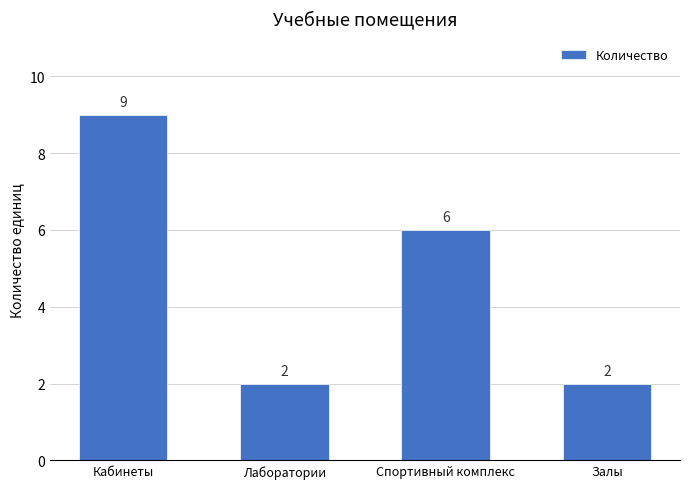

Which has a higher value, Лаборатории or Кабинеты?

Кабинеты